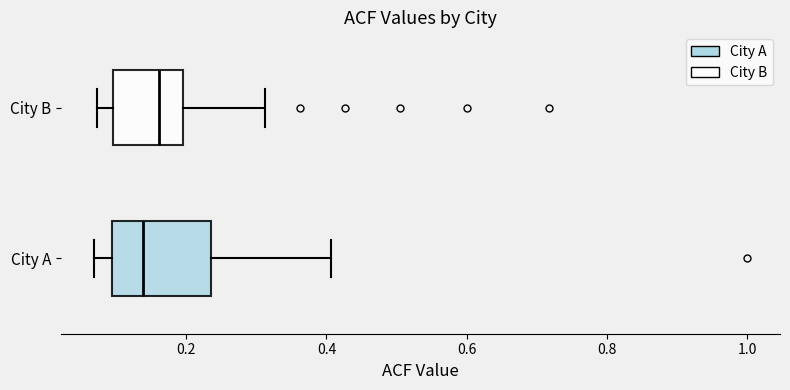

Reading bottom to top, transcribe this box plot: for each box, give where its median line is, the range the box spans, and where its two whiskers end, as read against the x-axis. The values are not printed on the chart, so give them approximately, as read against the axis.

City A: median 0.14, box 0.10 to 0.24, whiskers 0.06 to 0.40
City B: median 0.16, box 0.10 to 0.20, whiskers 0.08 to 0.32